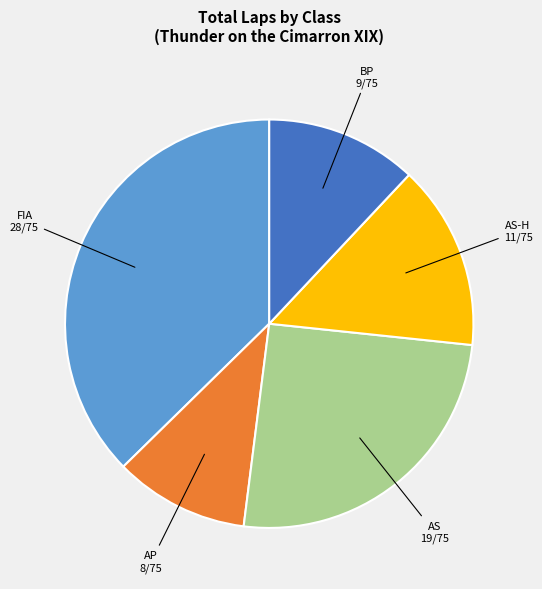

Is there a majority slice in this chart?

No